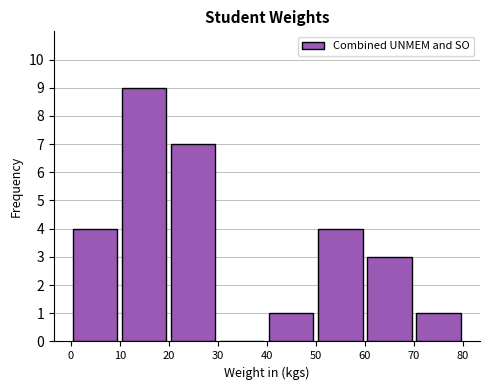

Reading left to right, transcribe this chart: for each bar, give the range it covers on the x-axis and its height. The values are not printed on the chart, so give them approximately, as read against the axis.

0 to 10: 4
10 to 20: 9
20 to 30: 7
30 to 40: 0
40 to 50: 1
50 to 60: 4
60 to 70: 3
70 to 80: 1